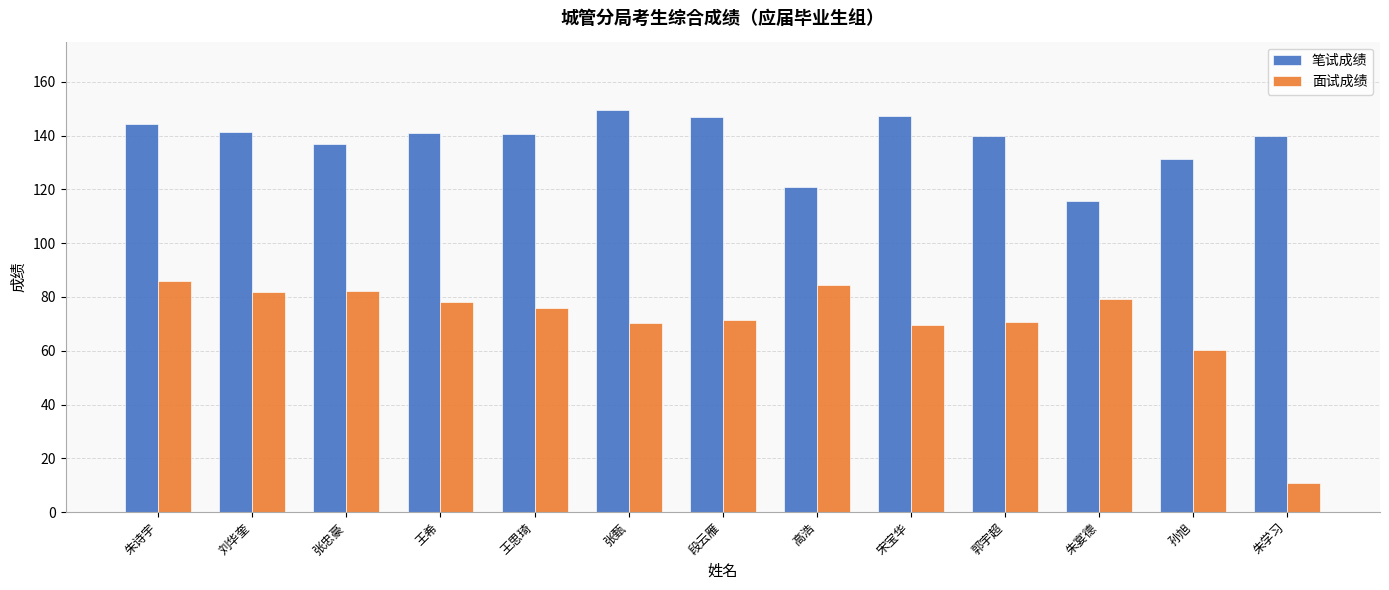

Which series has the widest spread of values?

面试成绩